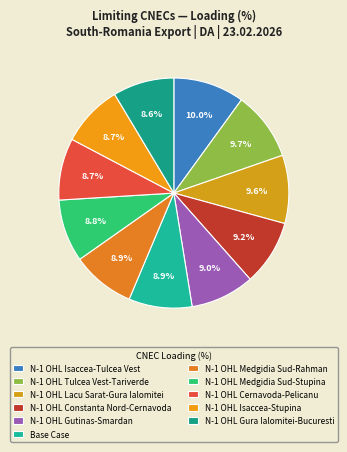

To the nearest percent, what percentage of the pie is N-1 OHL Gutinas-Smardan?

9%